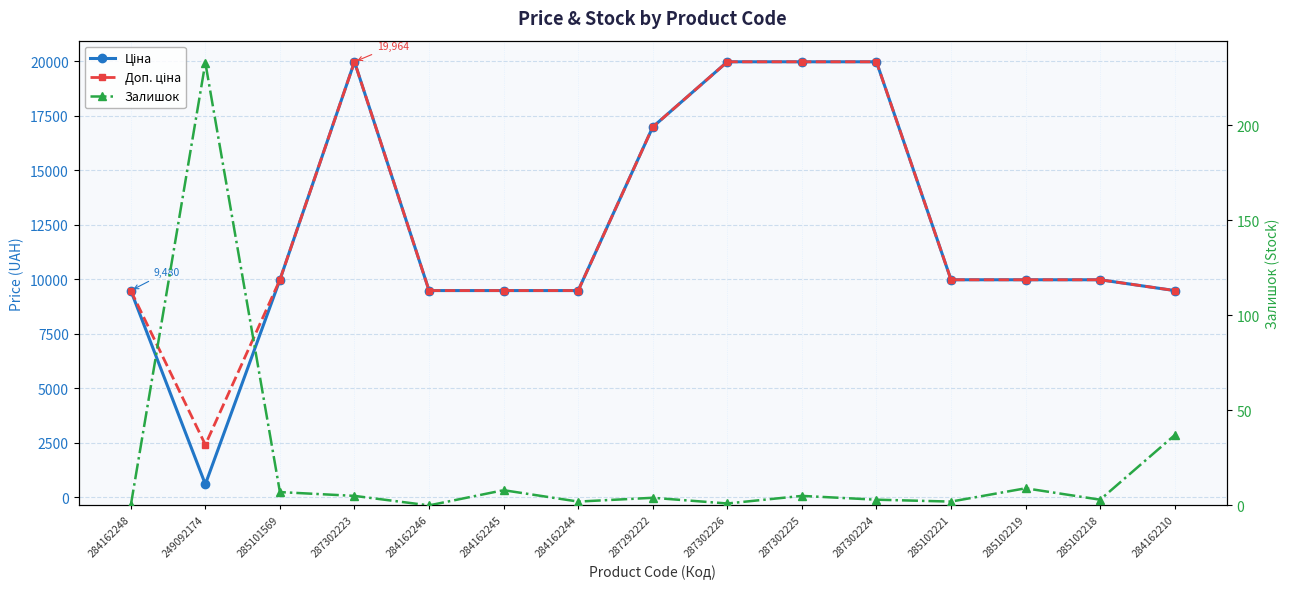

Does the chart display data point markers on the line(s)?

Yes